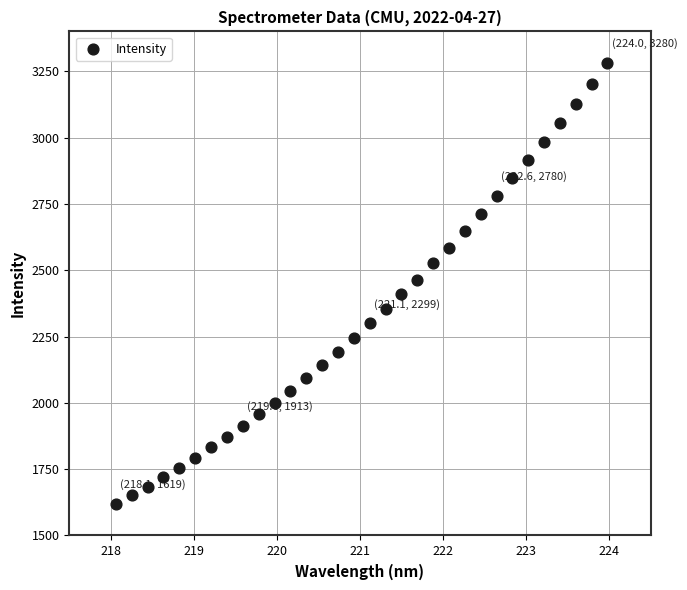

What is the range of X values (max minus min)?

5.9